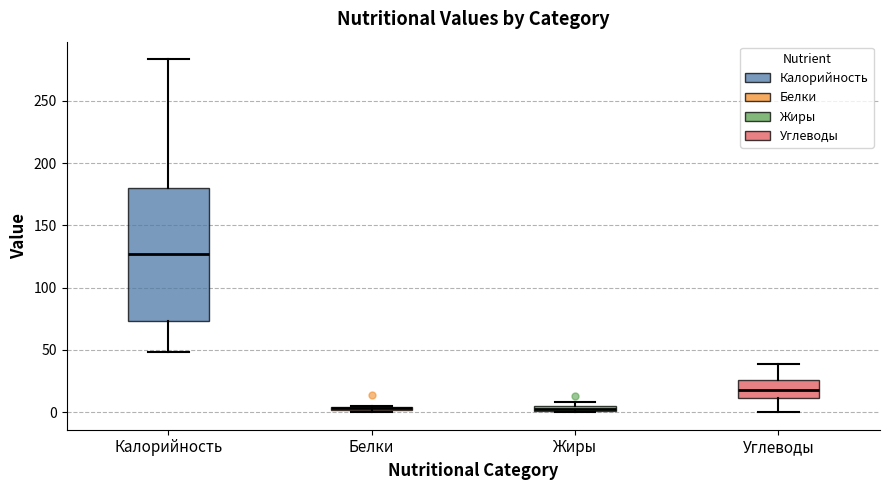

Comparing the boxes themselves (not the whiskers), which one is the tallest?

Калорийность